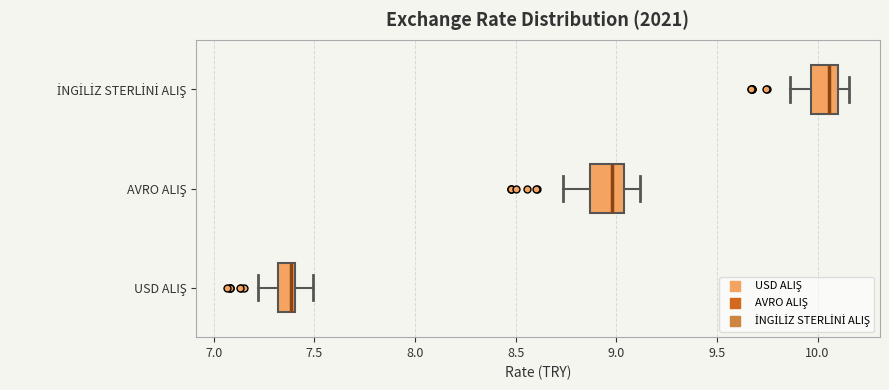

Where is the right edge of the box for İNGİLİZ STERLİNİ ALIŞ on the x-axis? The values are not printed on the chart, so give them approximately, as read against the axis.

10.10